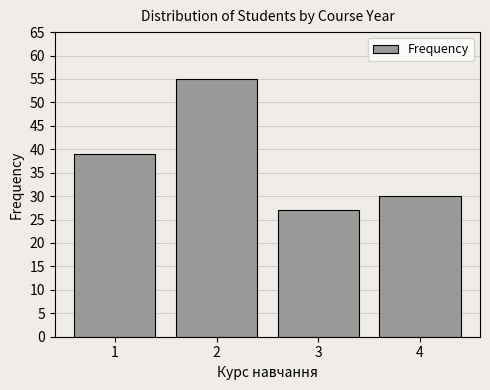

Reading right to left, extract all data points from this chart.

30	27	55	39